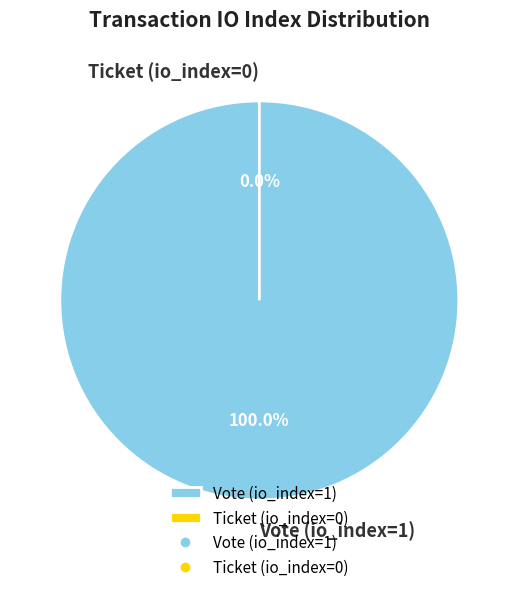

To the nearest percent, what is the difference between the Vote (io_index=1) and Ticket (io_index=0) slice percentages?

100%